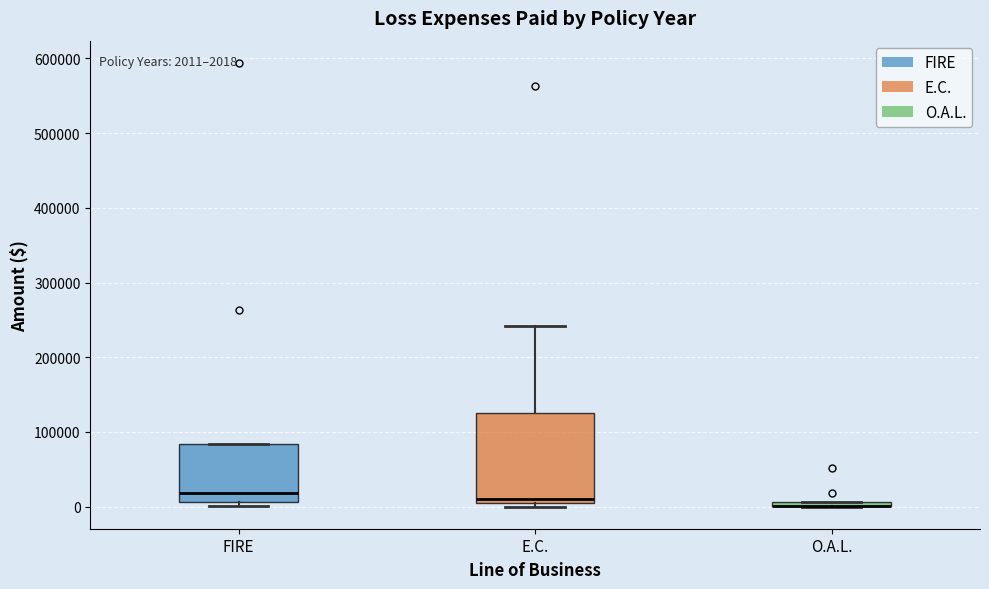

Comparing the boxes themselves (not the whiskers), which one is the tallest?

E.C.